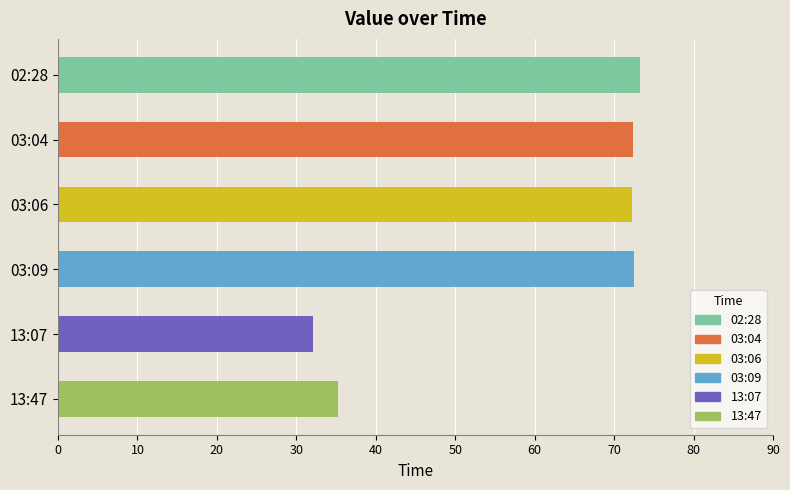

At which label is the value closest to 52?

13:47